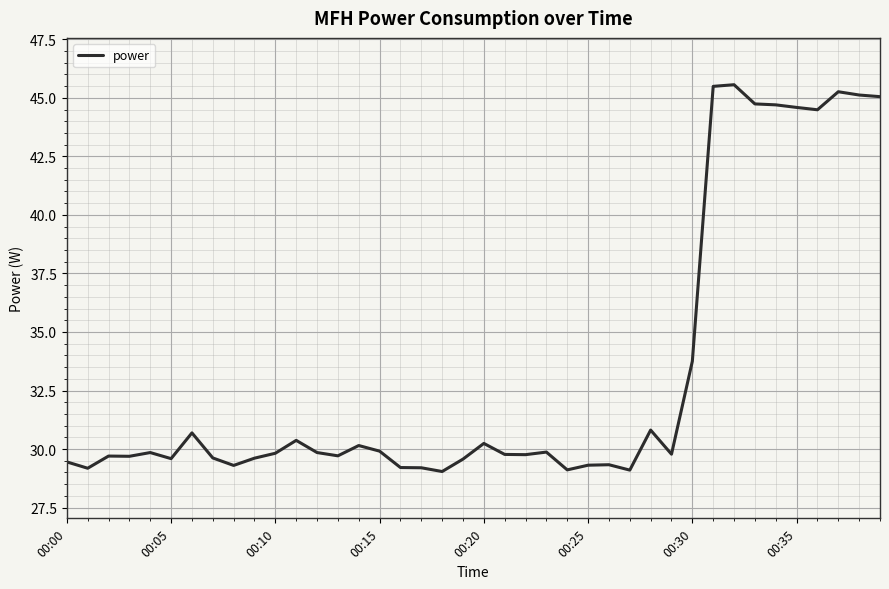

What is the maximum value shown in the chart?

45.6